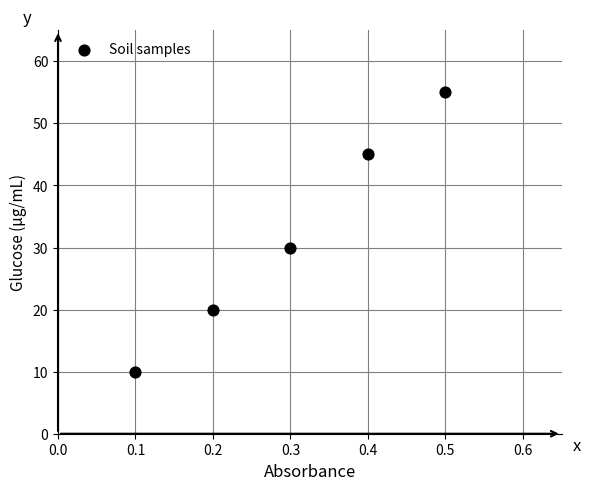

What Y value in the scatter plot is closest to 32?

30